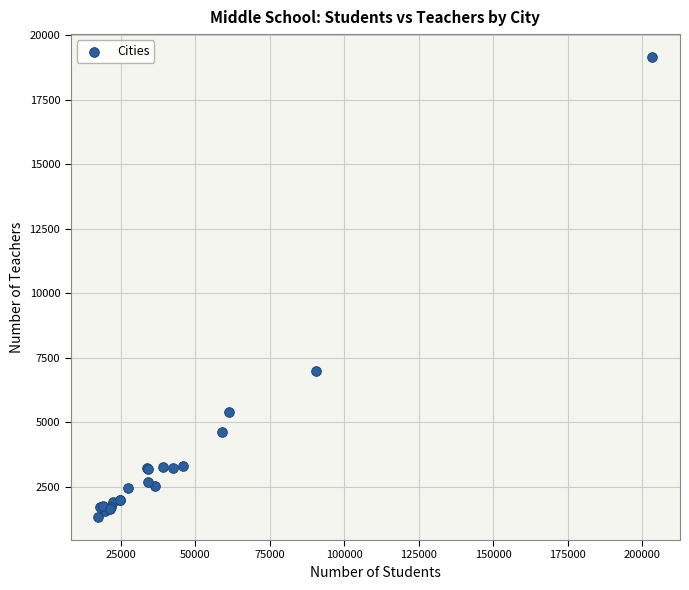

What Y value in the scatter plot is closest to 10240?

6991